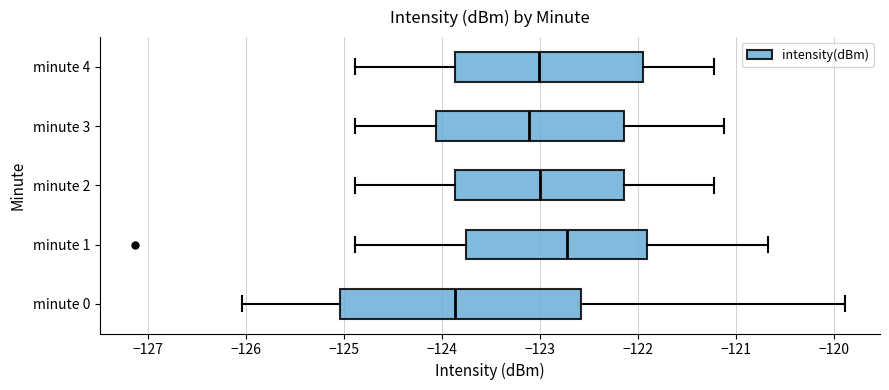

Reading bottom to top, transcribe this box plot: for each box, give where its median line is, the range the box spans, and where its two whiskers end, as read against the x-axis. The values are not printed on the chart, so give them approximately, as read against the axis.

minute 0: median -123.9, box -125.0 to -122.6, whiskers -126.0 to -119.9
minute 1: median -122.7, box -123.8 to -121.9, whiskers -124.9 to -120.7
minute 2: median -123.0, box -123.9 to -122.1, whiskers -124.9 to -121.2
minute 3: median -123.1, box -124.1 to -122.1, whiskers -124.9 to -121.1
minute 4: median -123.0, box -123.9 to -121.9, whiskers -124.9 to -121.2